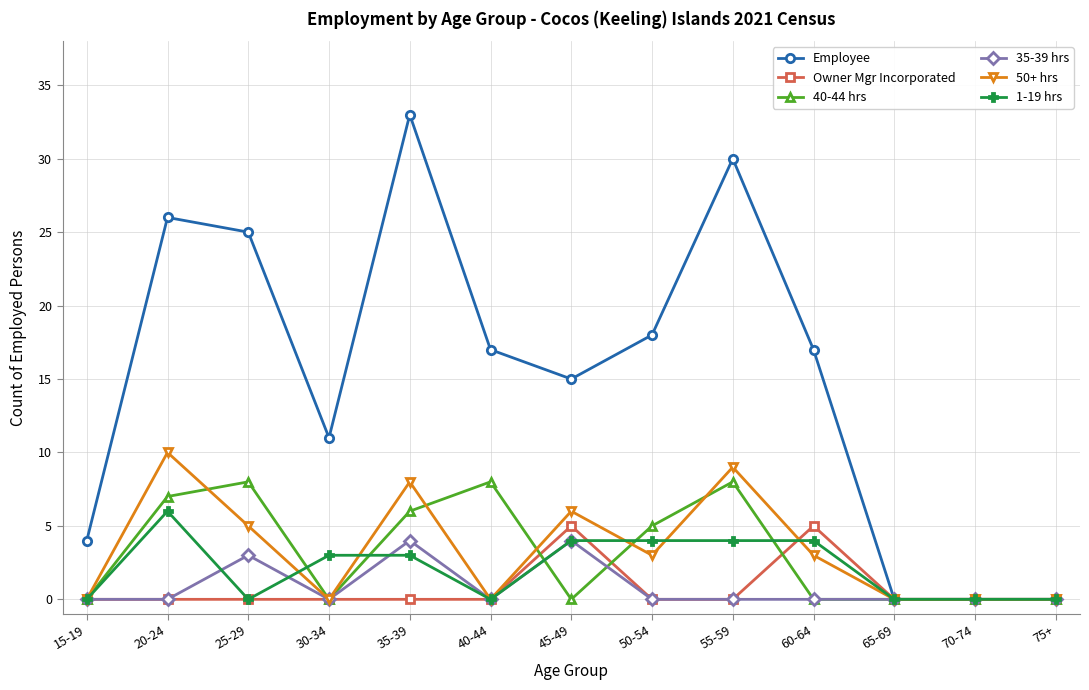

How many distinct data groups are displayed?

6